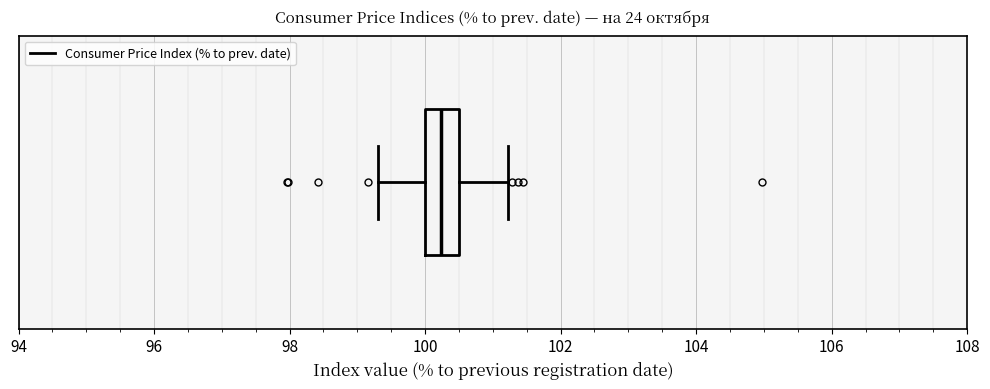

Read this box plot against the x-axis: the position of the median line, the range covered by the box, and the ends of both whiskers. The values are not printed on the chart, so give them approximately, as read against the axis.

median 100.2, box 100.0 to 100.6, whiskers 99.4 to 101.2